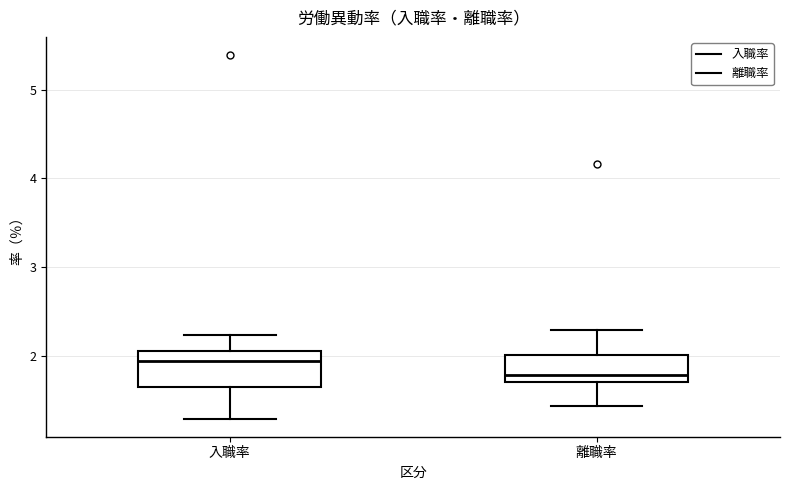

Where does the median line of the box for 入職率 sit on the y-axis? The values are not printed on the chart, so give them approximately, as read against the axis.

1.9